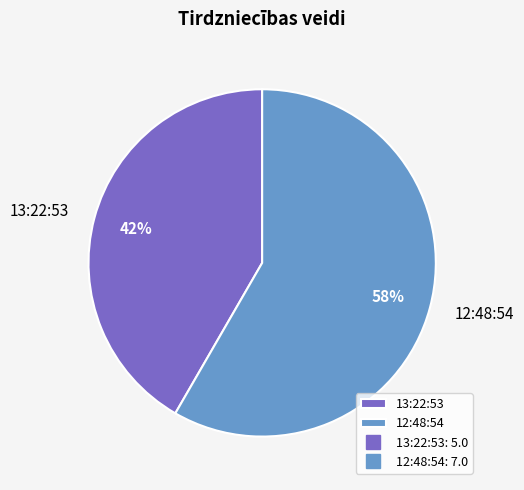

Do 13:22:53 and 12:48:54 together represent more than half of the pie?

Yes